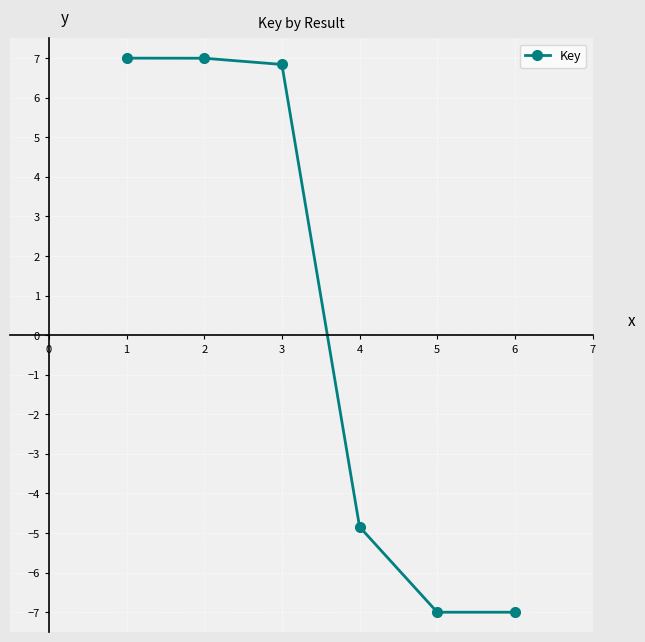

Read the value at 5.

-7.0